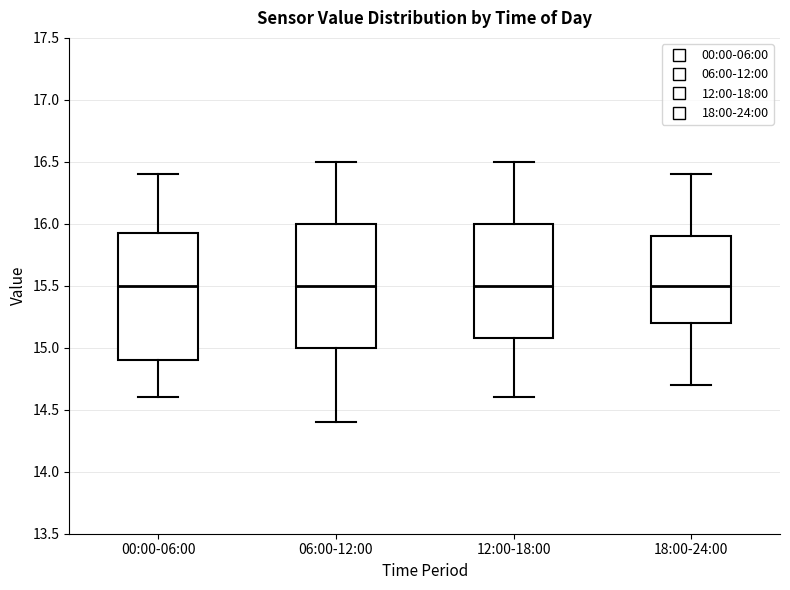

Reading left to right, transcribe this box plot: for each box, give where its median line is, the range the box spans, and where its two whiskers end, as read against the y-axis. The values are not printed on the chart, so give them approximately, as read against the axis.

00:00-06:00: median 15.50, box 14.90 to 15.95, whiskers 14.60 to 16.40
06:00-12:00: median 15.50, box 15.00 to 16.00, whiskers 14.40 to 16.50
12:00-18:00: median 15.50, box 15.10 to 16.00, whiskers 14.60 to 16.50
18:00-24:00: median 15.50, box 15.20 to 15.90, whiskers 14.70 to 16.40